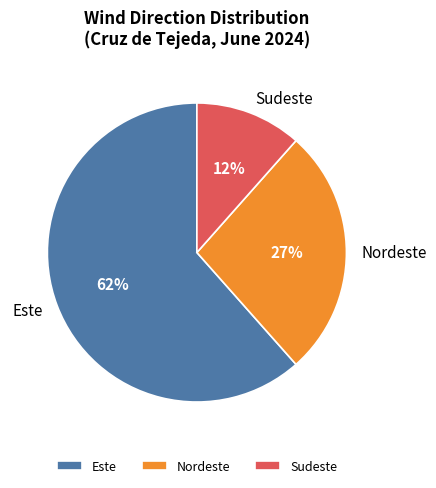

Is the sum of Nordeste and Sudeste greater than half?

No